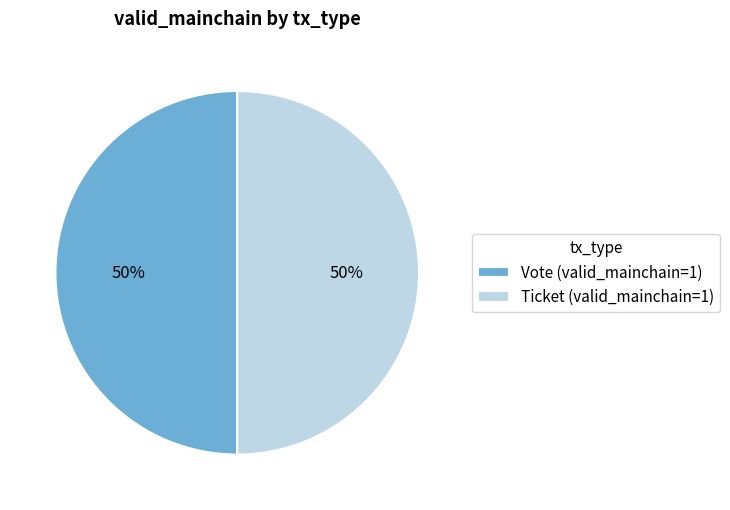

Combined, do Vote (valid_mainchain=1) and Ticket (valid_mainchain=1) account for over 50%?

Yes